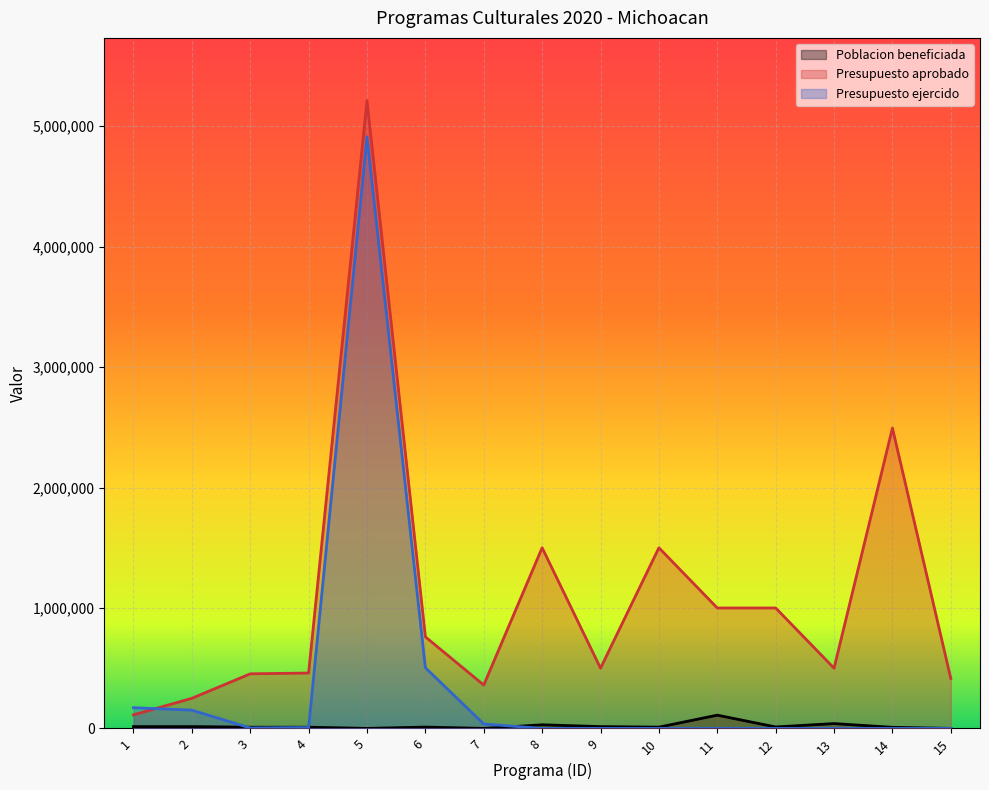

Which category has the highest value in the Poblacion beneficiada series?

11